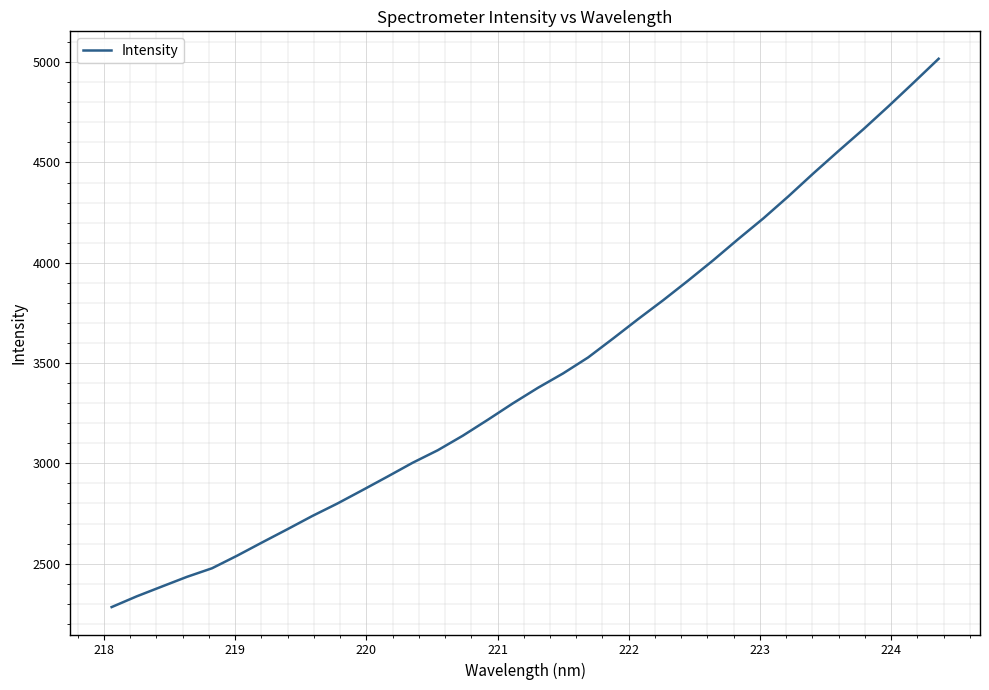

What is the minimum value shown in the chart?

2283.4